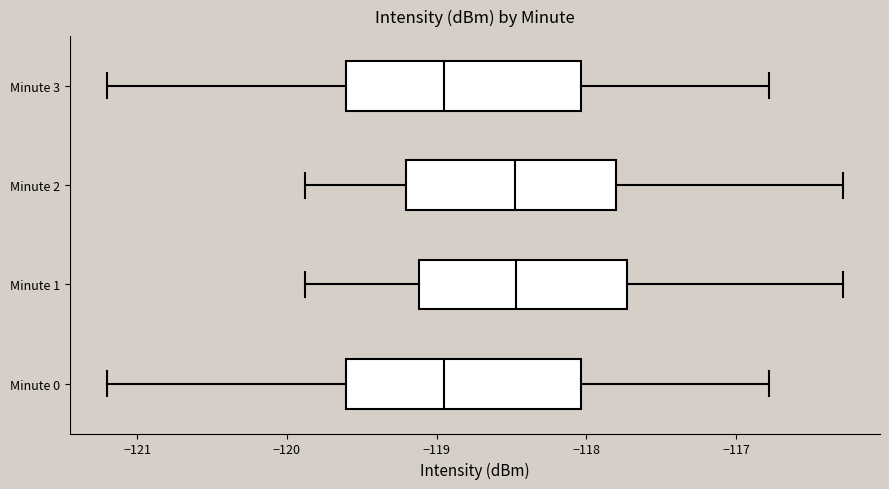

Reading bottom to top, transcribe this box plot: for each box, give where its median line is, the range the box spans, and where its two whiskers end, as read against the x-axis. The values are not printed on the chart, so give them approximately, as read against the axis.

Minute 0: median -119.0, box -119.6 to -118.0, whiskers -121.2 to -116.8
Minute 1: median -118.5, box -119.1 to -117.7, whiskers -119.9 to -116.3
Minute 2: median -118.5, box -119.2 to -117.8, whiskers -119.9 to -116.3
Minute 3: median -119.0, box -119.6 to -118.0, whiskers -121.2 to -116.8